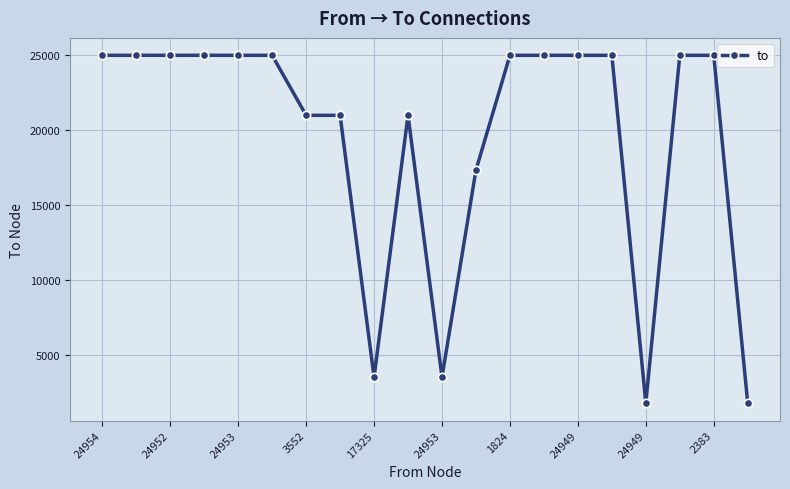

True or false: there are more than 1 points higher than both neighbors.

True